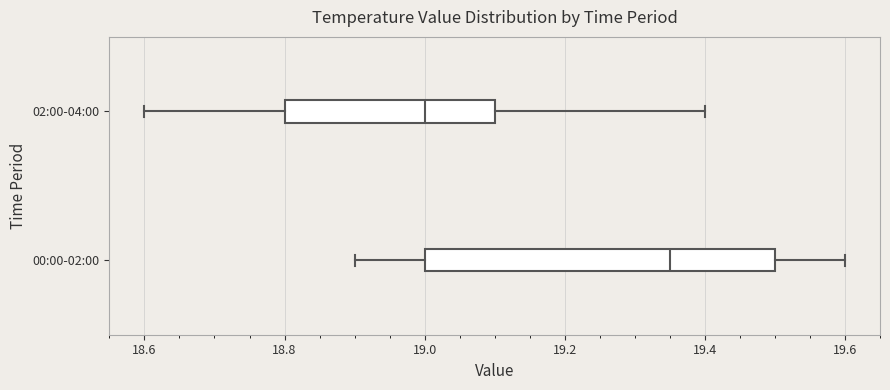

Which box is the widest, from its left edge to its right edge?

00:00-02:00